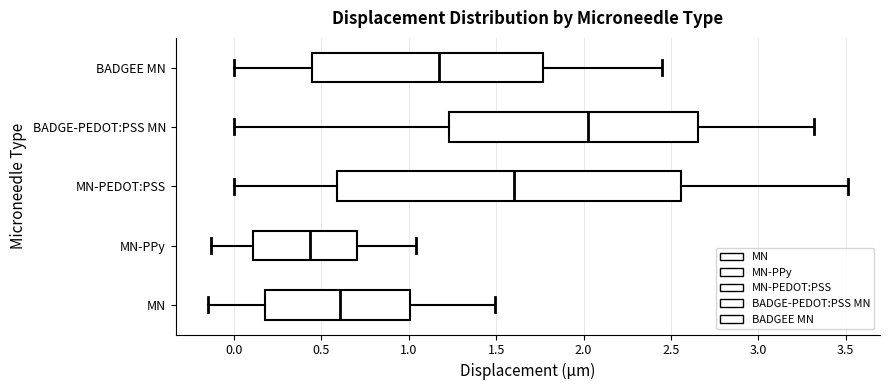

Reading bottom to top, read every box against the x-axis: the position of its median line, the range the box covers, and the ends of its whiskers. The values are not printed on the chart, so give them approximately, as read against the axis.

MN: median 0.60, box 0.20 to 1.00, whiskers -0.15 to 1.50
MN-PPy: median 0.45, box 0.10 to 0.70, whiskers -0.15 to 1.05
MN-PEDOT:PSS: median 1.60, box 0.60 to 2.55, whiskers 0.00 to 3.50
BADGE-PEDOT:PSS MN: median 2.05, box 1.25 to 2.65, whiskers 0.00 to 3.30
BADGEE MN: median 1.15, box 0.45 to 1.75, whiskers 0.00 to 2.45